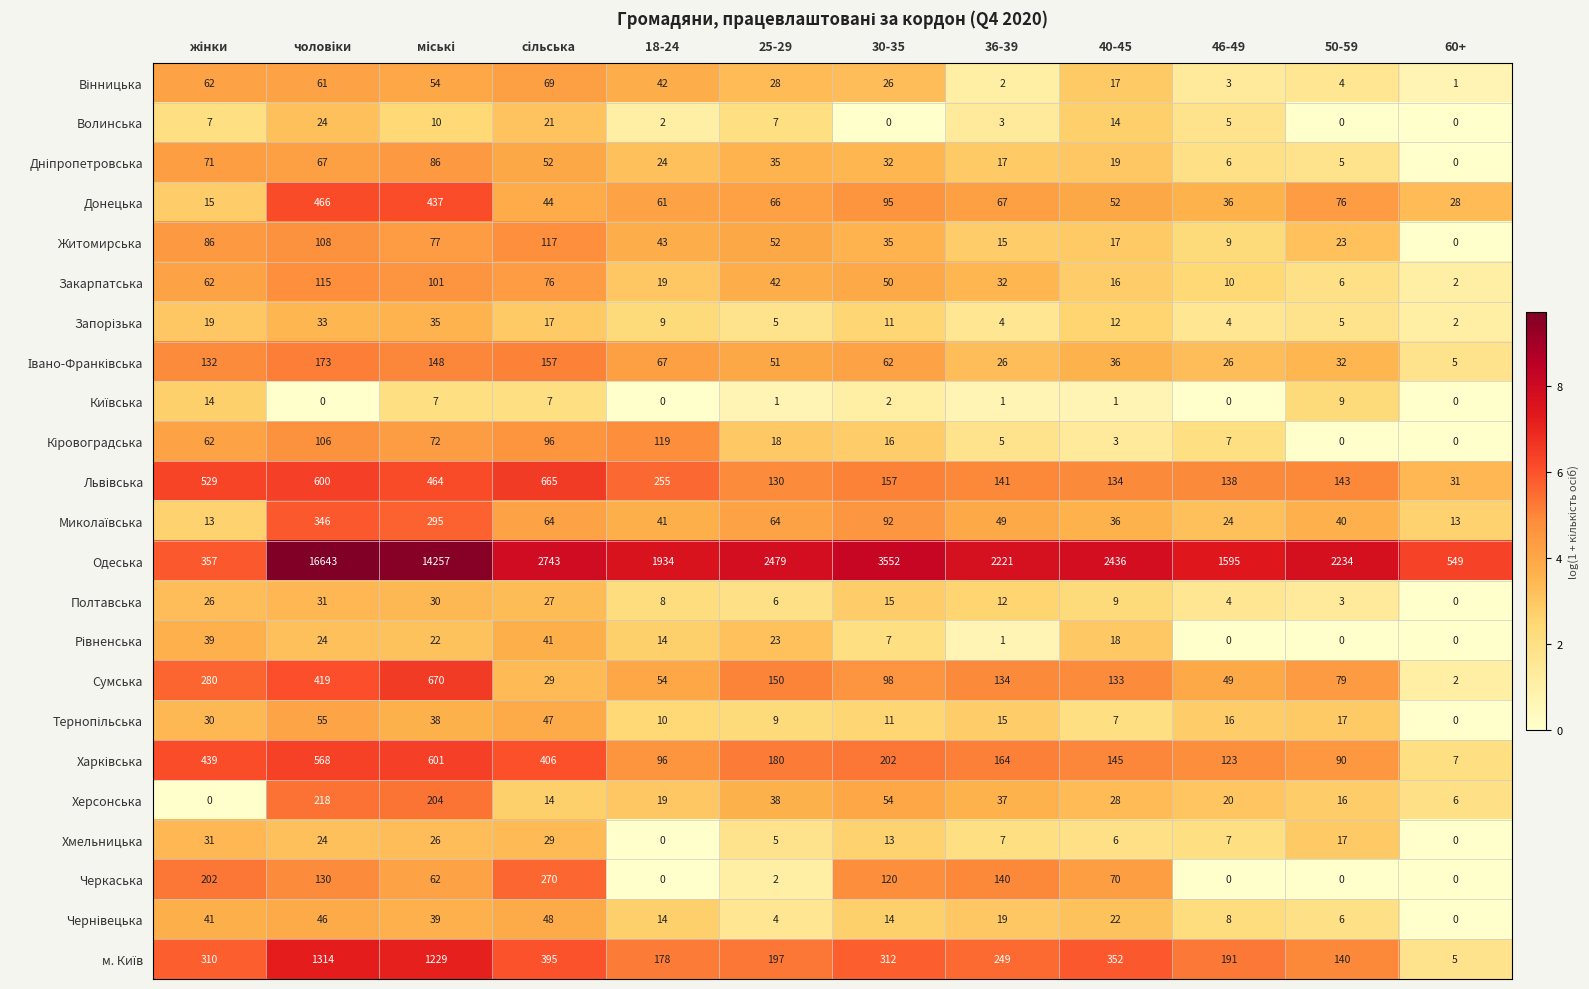

Count the number of data series in this chart.

23